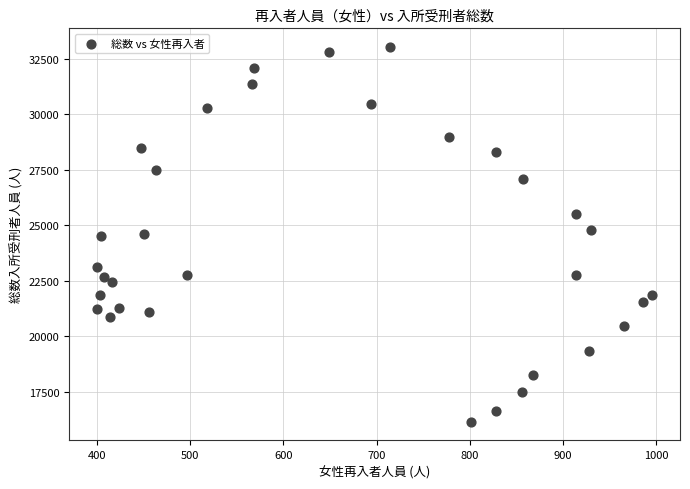

What is the range of X values (max minus min)?

596